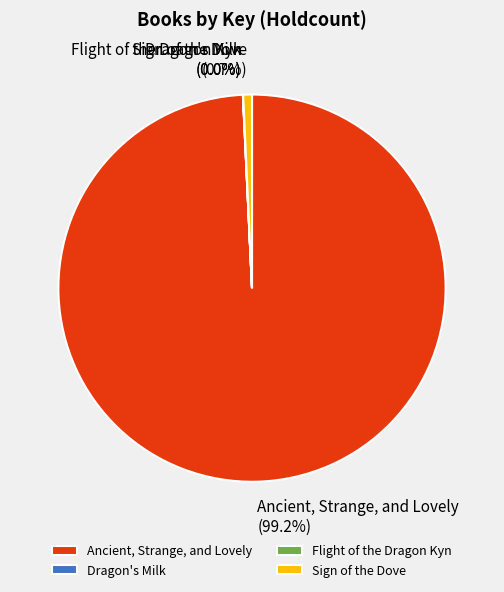

Which slice represents more than half of the pie?

Ancient, Strange, and Lovely